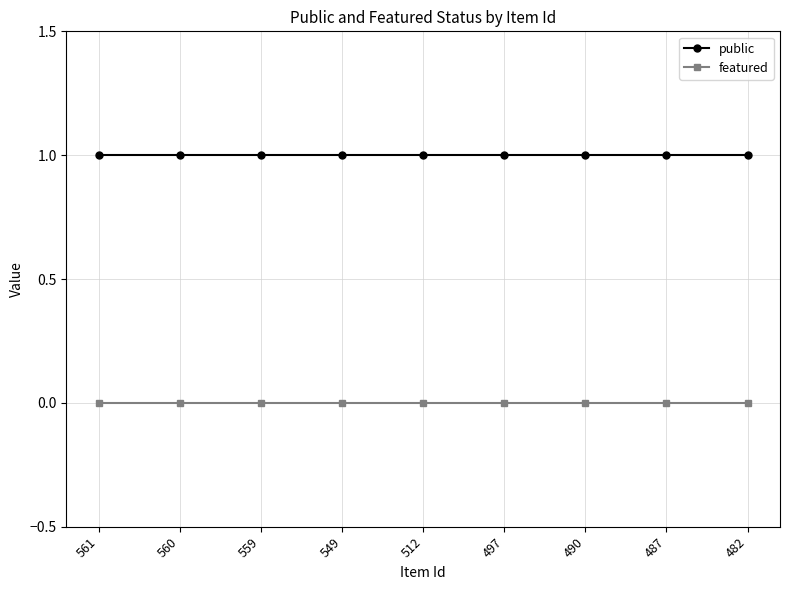

The public series shows 1 at 487. True or false?

True